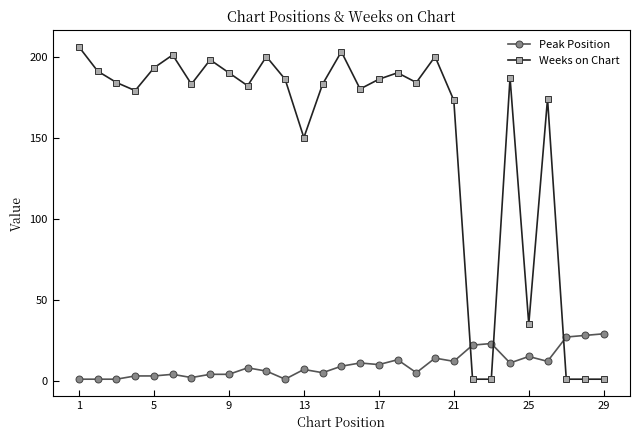

How many times do Peak Position and Weeks on Chart cross each other?

3